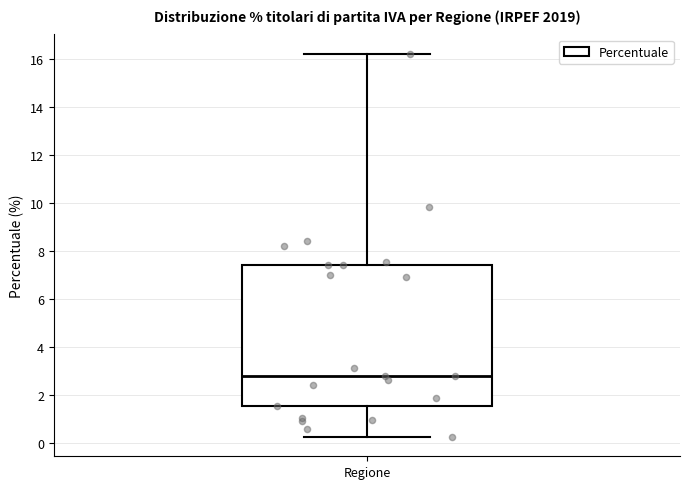

Read this box plot against the y-axis: the position of the median line, the range covered by the box, and the ends of both whiskers. The values are not printed on the chart, so give them approximately, as read against the axis.

median 2.8, box 1.6 to 7.4, whiskers 0.2 to 16.2